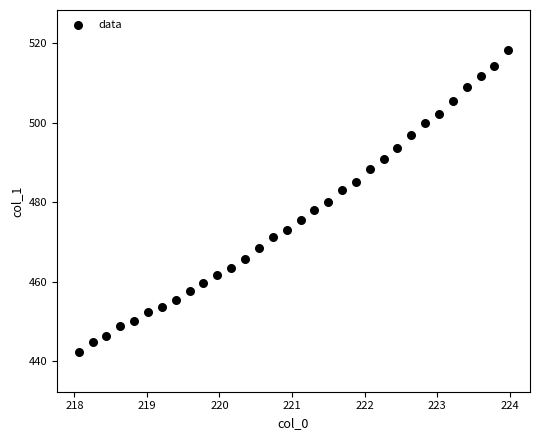

What is the range of X values (max minus min)?

5.9